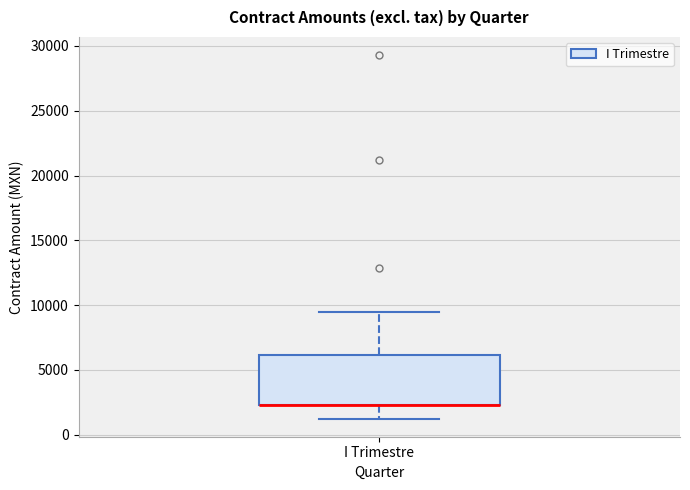

Read this box plot against the y-axis: the position of the median line, the range covered by the box, and the ends of both whiskers. The values are not printed on the chart, so give them approximately, as read against the axis.

median 2500 (drawn on the box's lower edge), box 2500 to 6000, whiskers 1500 to 9500